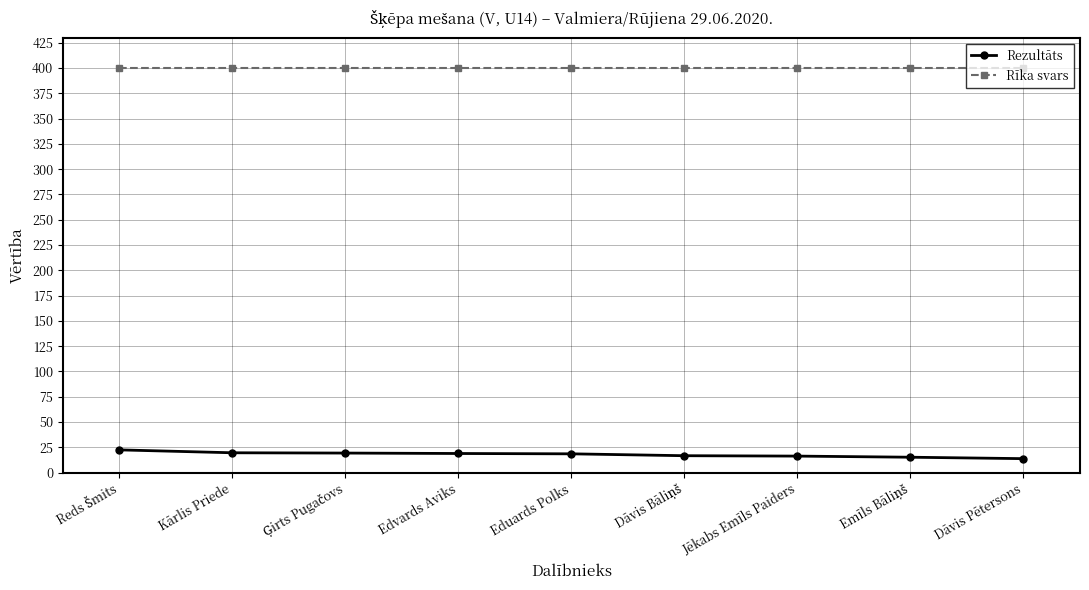

What is the approximate value of Rezultāts at Eduards Polks?

18.6